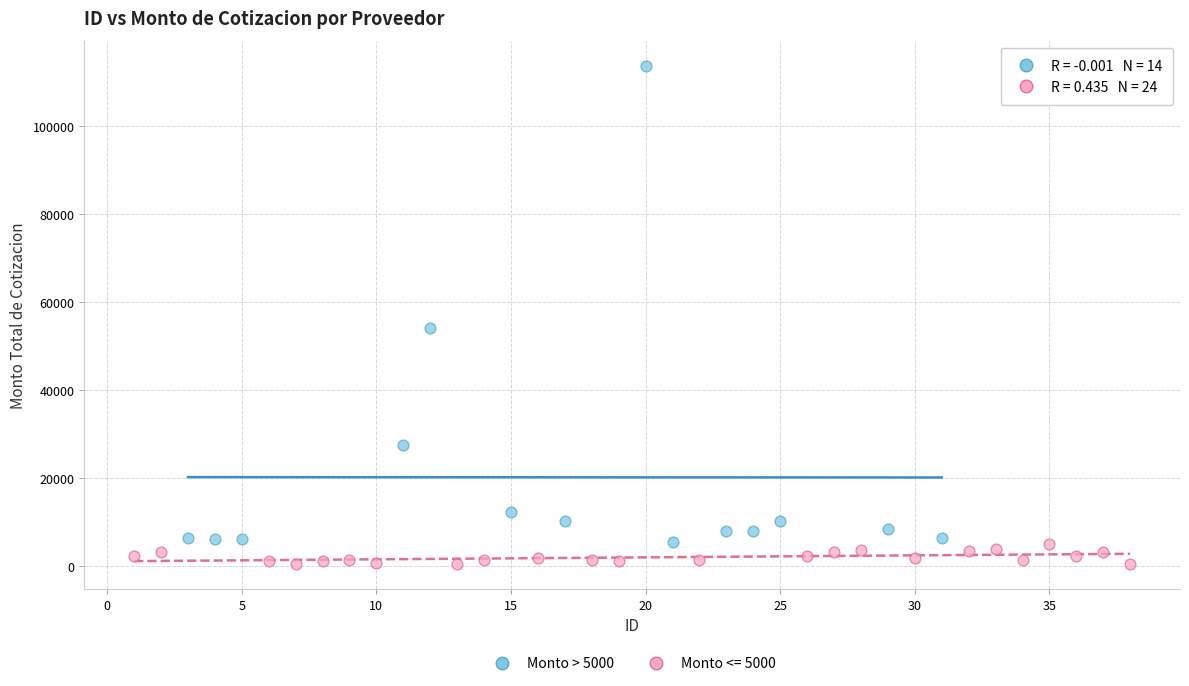

Which series reaches the maximum Y coordinate?

Monto > 5000